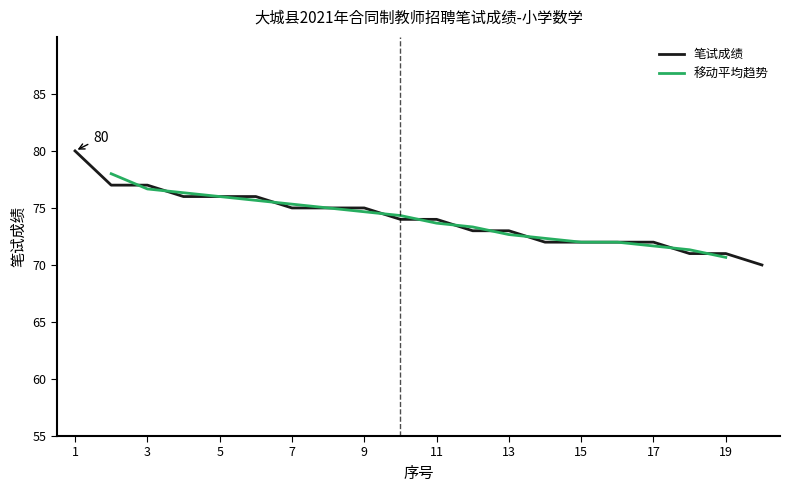

List the labels in order of value, smallest first.

20, 18, 19, 14, 15, 16, 17, 12, 13, 10, 11, 7, 8, 9, 4, 5, 6, 2, 3, 1